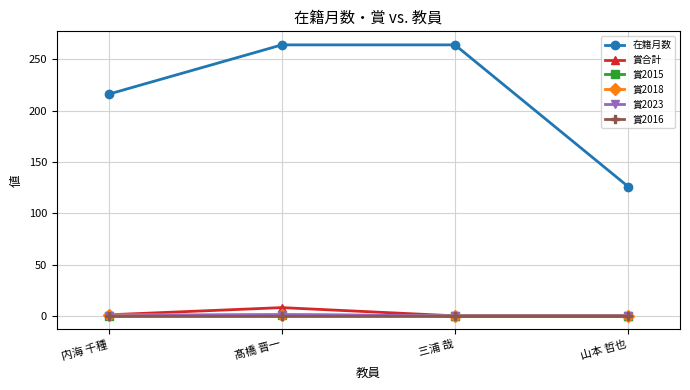

Does the chart have visible grid lines?

Yes